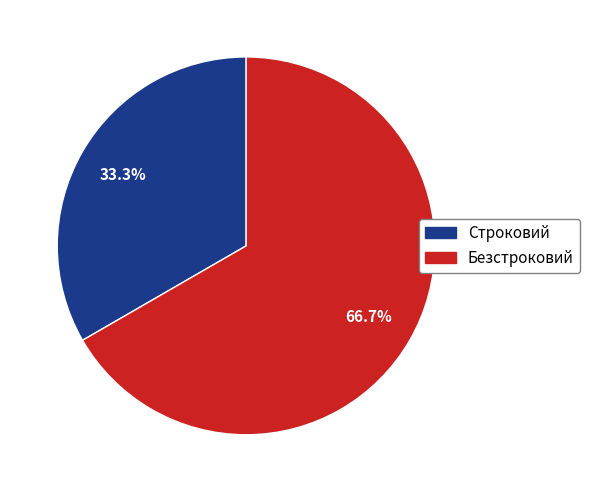

To the nearest percent, what portion does Безстроковий represent?

67%